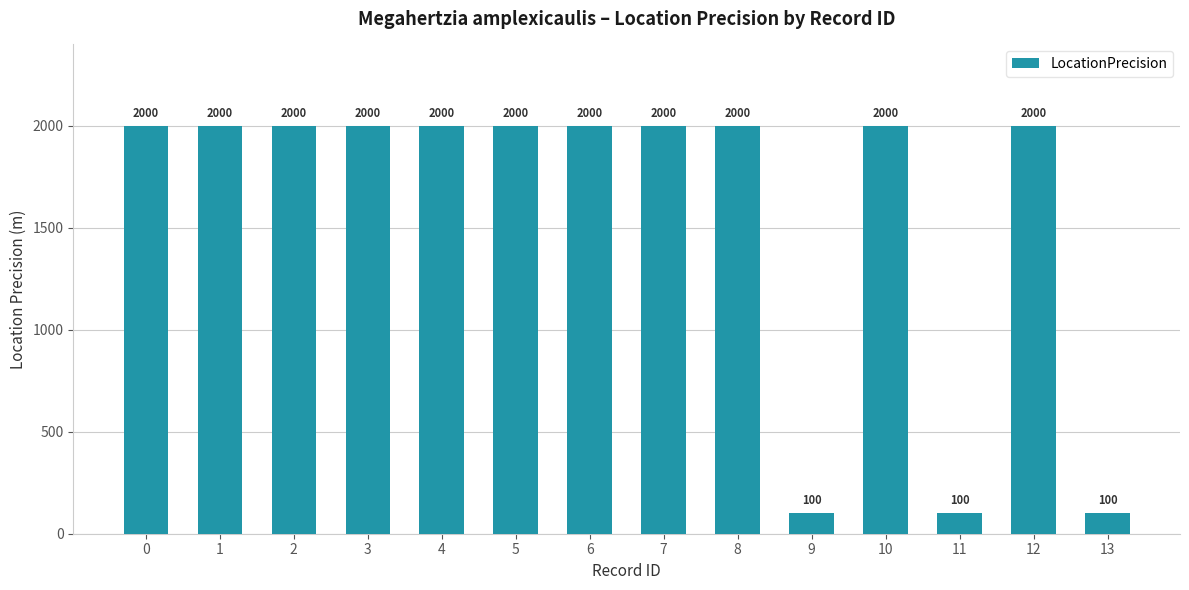

Reading left to right, extract all data points from this chart.

0=2000	1=2000	2=2000	3=2000	4=2000	5=2000	6=2000	7=2000	8=2000	9=100	10=2000	11=100	12=2000	13=100